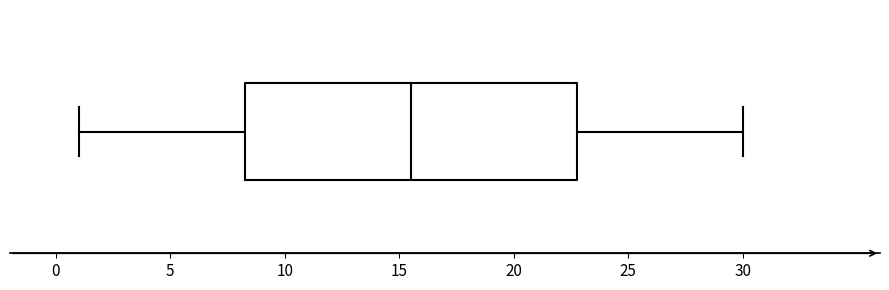

Read this box plot against the x-axis: the position of the median line, the range covered by the box, and the ends of both whiskers. The values are not printed on the chart, so give them approximately, as read against the axis.

median 15.5, box 8.5 to 23.0, whiskers 1.0 to 30.0